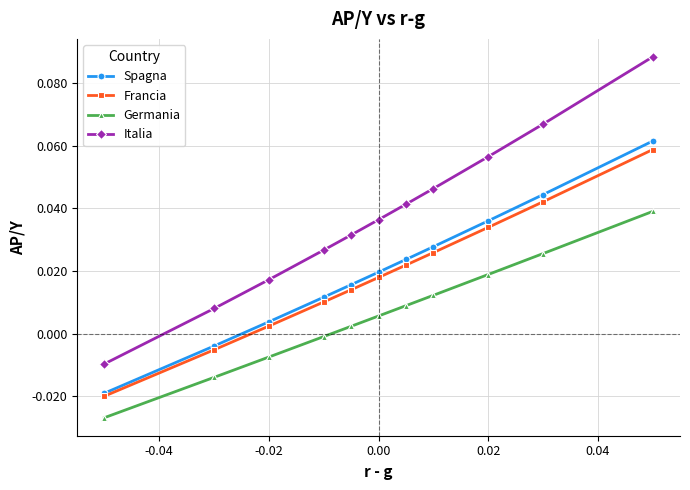

True or false: Italia has more than 0 points higher than both neighbors.

False